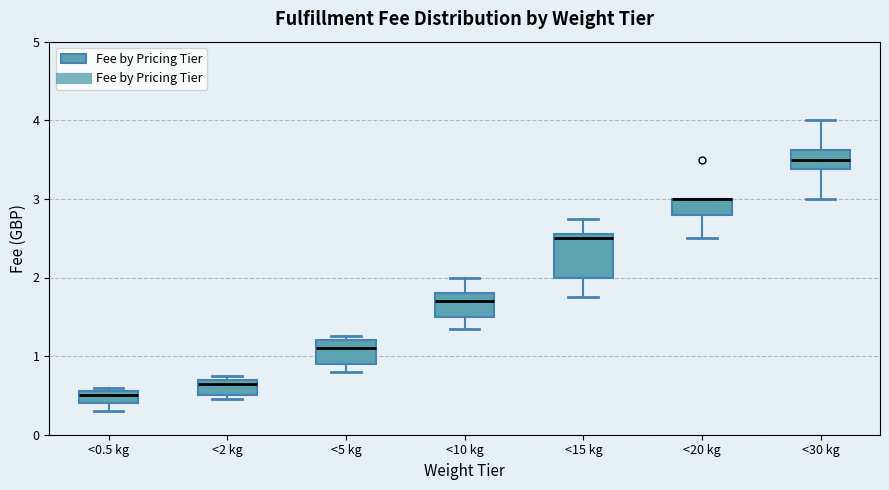

Reading left to right, read every box against the y-axis: the position of its median line, the range the box covers, and the ends of its whiskers. The values are not printed on the chart, so give them approximately, as read against the axis.

<0.5 kg: median 0.5, box 0.4 to 0.6, whiskers 0.3 to 0.6 (just above the box's upper edge)
<2 kg: median 0.7 (just below the box's upper edge), box 0.5 to 0.7, whiskers 0.5 (just below the box's lower edge) to 0.8
<5 kg: median 1.1, box 0.9 to 1.2, whiskers 0.8 to 1.3
<10 kg: median 1.7, box 1.5 to 1.8, whiskers 1.4 to 2.0
<15 kg: median 2.5, box 2.0 to 2.6, whiskers 1.8 to 2.8
<20 kg: median 3.0 (drawn on the box's upper edge), box 2.8 to 3.0, whiskers 2.5 to 3.0
<30 kg: median 3.5, box 3.4 to 3.6, whiskers 3.0 to 4.0